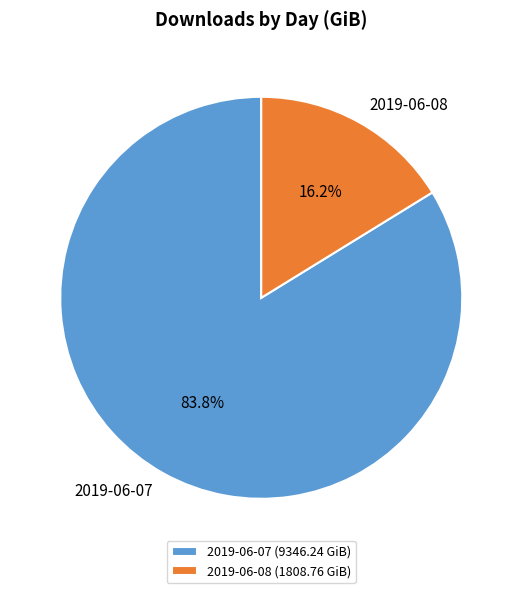

To the nearest percent, what portion does 2019-06-08 represent?

16%